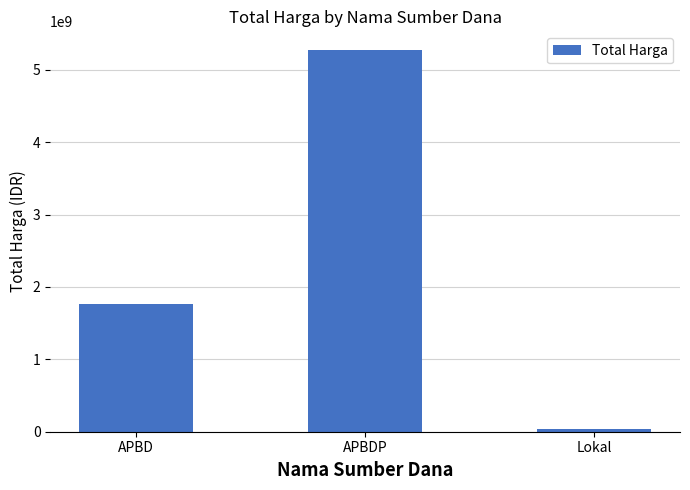

What is the label of the 3rd bar from the right?

APBD